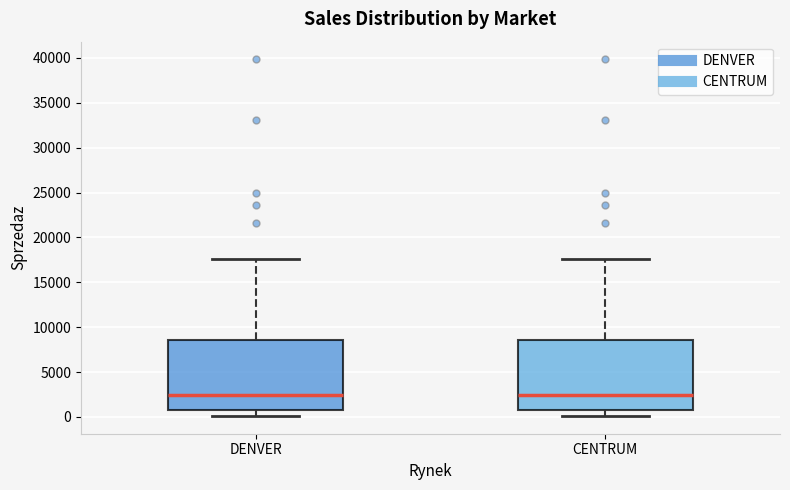

Reading left to right, read every box against the y-axis: the position of its median line, the range the box covers, and the ends of its whiskers. The values are not printed on the chart, so give them approximately, as read against the axis.

DENVER: median 2500, box 500 to 8500, whiskers 0 to 17500
CENTRUM: median 2500, box 500 to 8500, whiskers 0 to 17500